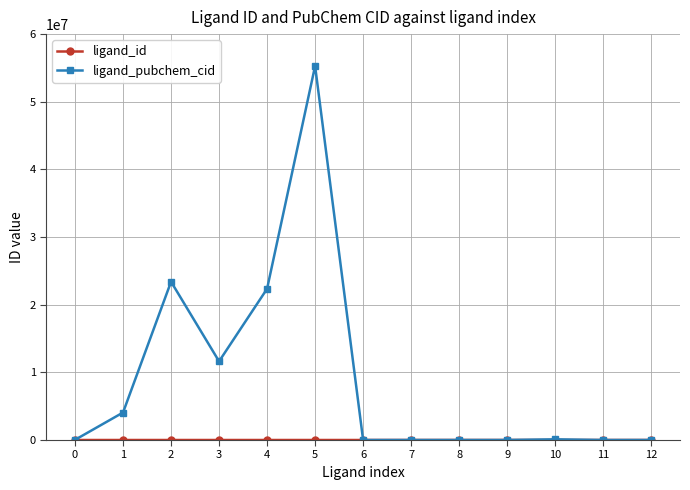

Where is the first local maximum for ligand_pubchem_cid?

2